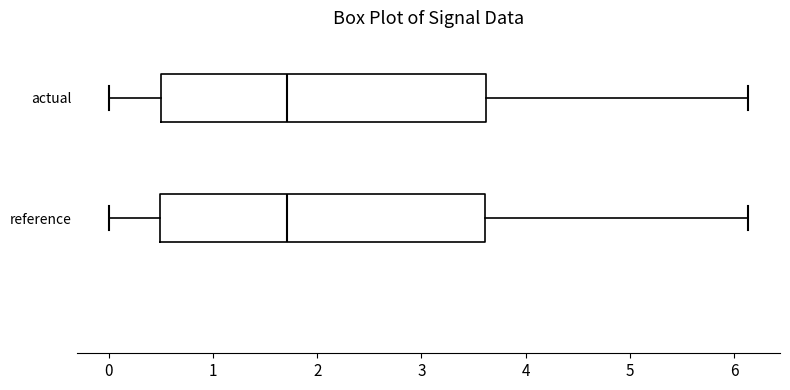

Reading bottom to top, read every box against the x-axis: the position of its median line, the range the box covers, and the ends of its whiskers. The values are not printed on the chart, so give them approximately, as read against the axis.

reference: median 1.7, box 0.5 to 3.6, whiskers 0.0 to 6.1
actual: median 1.7, box 0.5 to 3.6, whiskers 0.0 to 6.1